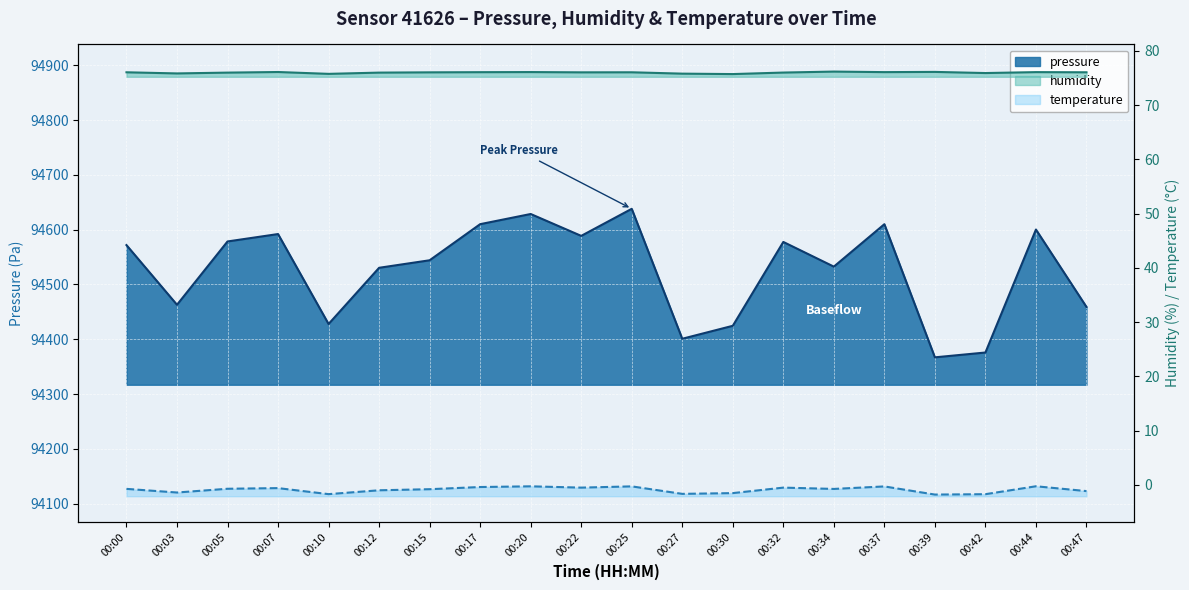

Is it true that temperature equals -1.6 at 00:27?

True